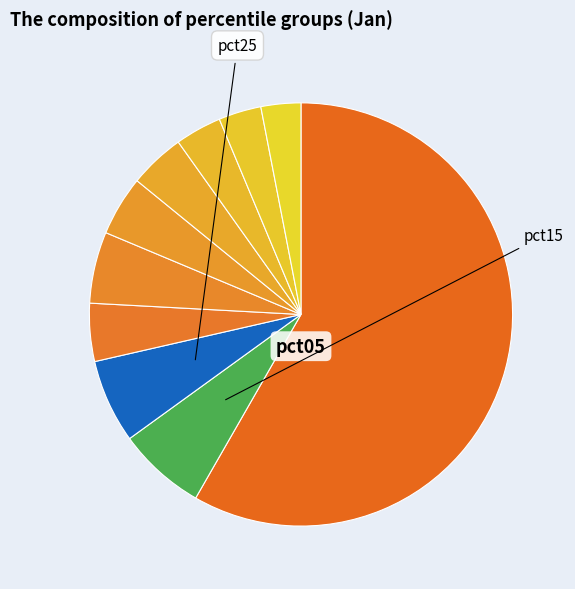

How many segments does this pie chart have?

10